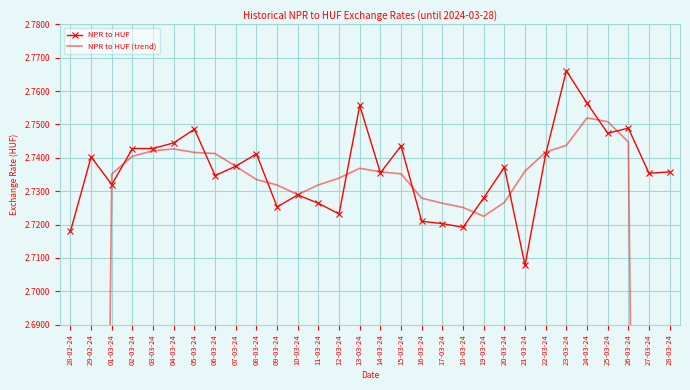

Which category has the lowest value in the NPR to HUF series?

21-03-24